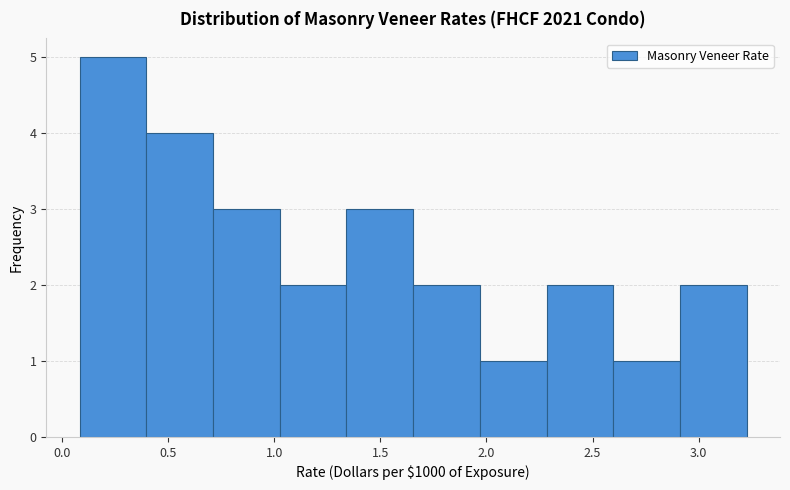

Reading left to right, transcribe this chart: for each bar, give the range it covers on the x-axis and its height. Neither the bar edges nor the heights are printed on the chart, so give them approximately, as read against the axes.

0.10 to 0.40: 5
0.40 to 0.70: 4
0.70 to 1.05: 3
1.05 to 1.35: 2
1.35 to 1.65: 3
1.65 to 1.95: 2
1.95 to 2.30: 1
2.30 to 2.60: 2
2.60 to 2.90: 1
2.90 to 3.25: 2